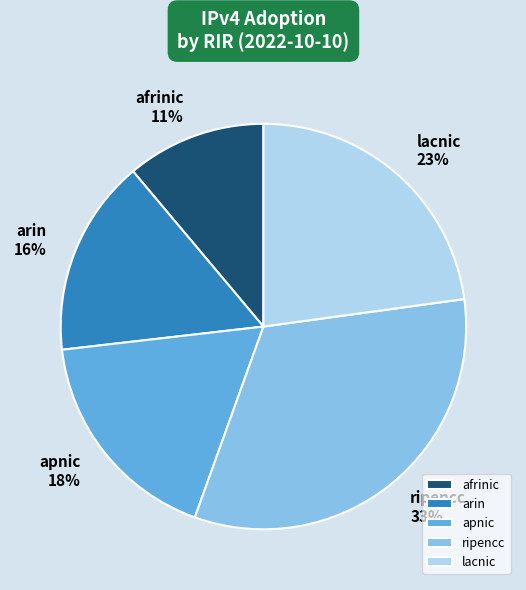

To the nearest percent, what is the difference between the lacnic and ripencc slice percentages?

10%